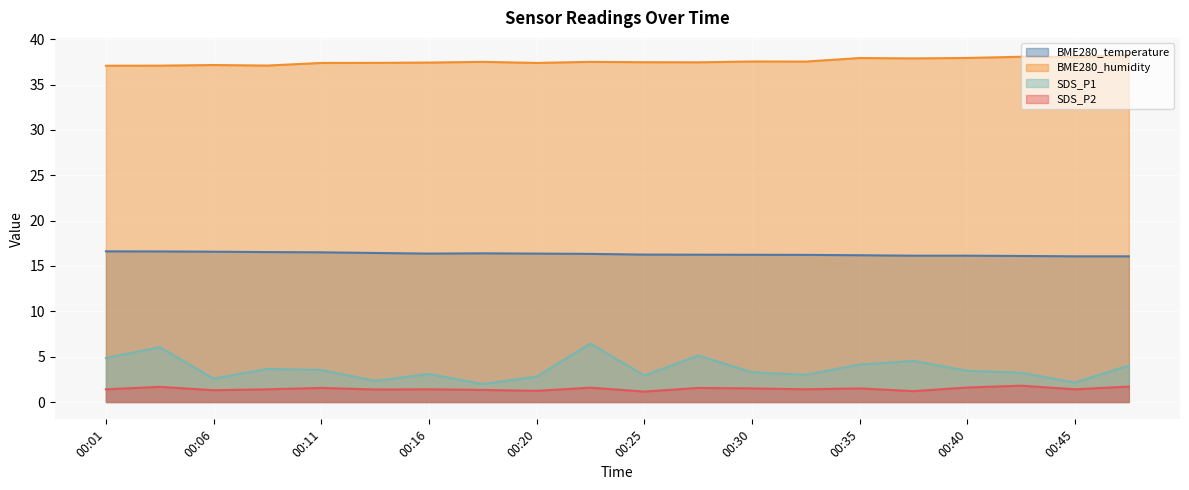

Reading left to right, list all the values displayed in this chart.

BME280_temperature: 16.6	16.6	16.6	16.5	16.5	16.4	16.4	16.4	16.4	16.3	16.2	16.2	16.2	16.2	16.2	16.1	16.1	16.1	16.1	16.1
BME280_humidity: 37.1	37.1	37.1	37.1	37.4	37.4	37.4	37.5	37.4	37.5	37.5	37.5	37.5	37.5	37.9	37.9	37.9	38.1	38.0	38.2
SDS_P1: 4.8	6.0	2.6	3.6	3.5	2.3	3.1	2.0	2.8	6.5	2.9	5.1	3.3	3.0	4.1	4.5	3.5	3.2	2.1	4.0
SDS_P2: 1.4	1.7	1.3	1.4	1.6	1.4	1.4	1.3	1.2	1.6	1.1	1.6	1.5	1.4	1.5	1.2	1.6	1.8	1.4	1.7